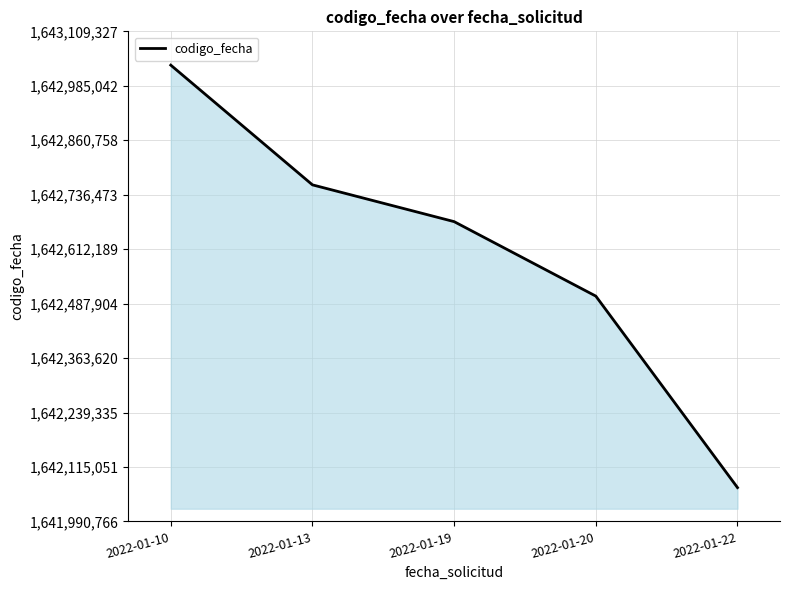

Rank the categories by value from highest to lowest.

2022-01-10, 2022-01-13, 2022-01-19, 2022-01-20, 2022-01-22